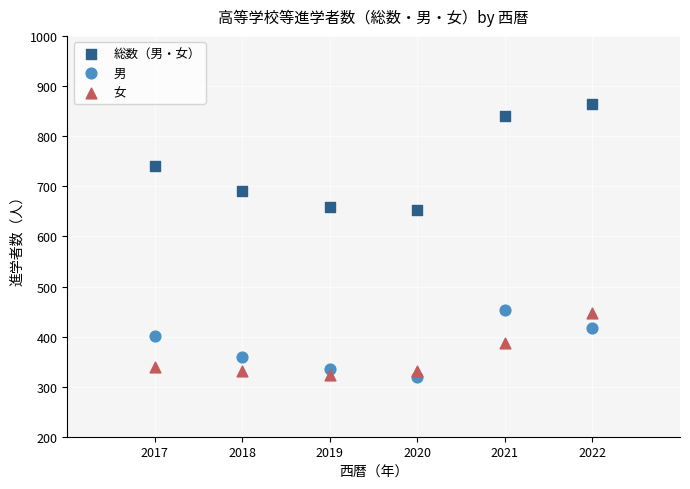

Across all data points, what is the range of Y values (max minus min)?

544